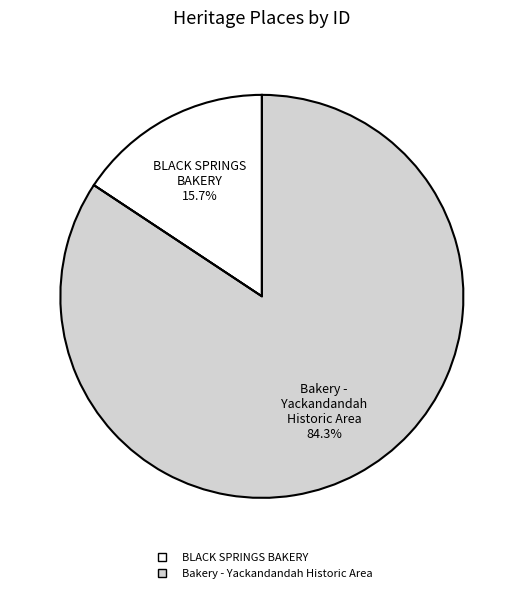

What is the smallest slice in the pie chart?

BLACK SPRINGS BAKERY